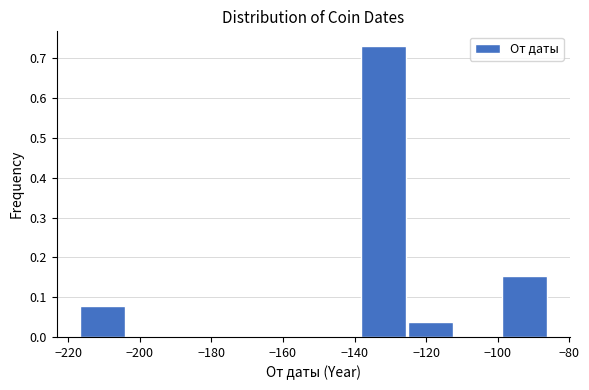

Reading left to right, list every bar in this chart as the range it spans on the x-axis followed by its height. Neither the bar edges nor the heights are printed on the chart, so give them approximately, as read against the axes.

-216 to -204: 0.08
-204 to -190: 0
-190 to -178: 0
-178 to -164: 0
-164 to -152: 0
-152 to -138: 0
-138 to -126: 0.73
-126 to -112: 0.04
-112 to -100: 0
-100 to -86: 0.15